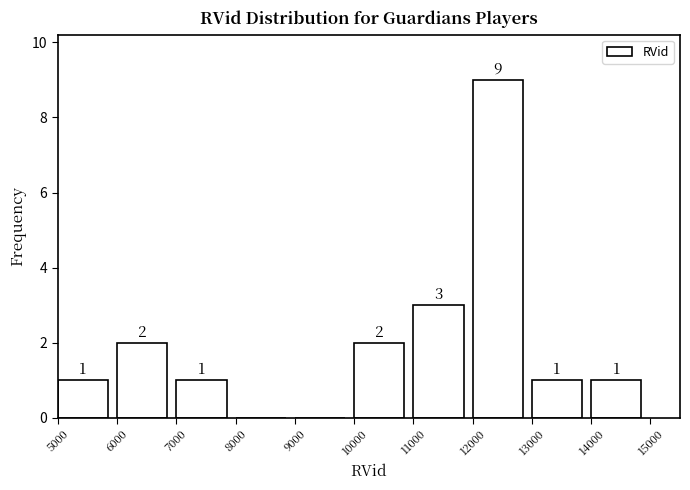

Which range on the x-axis has the tallest bar?

12000 to 13000